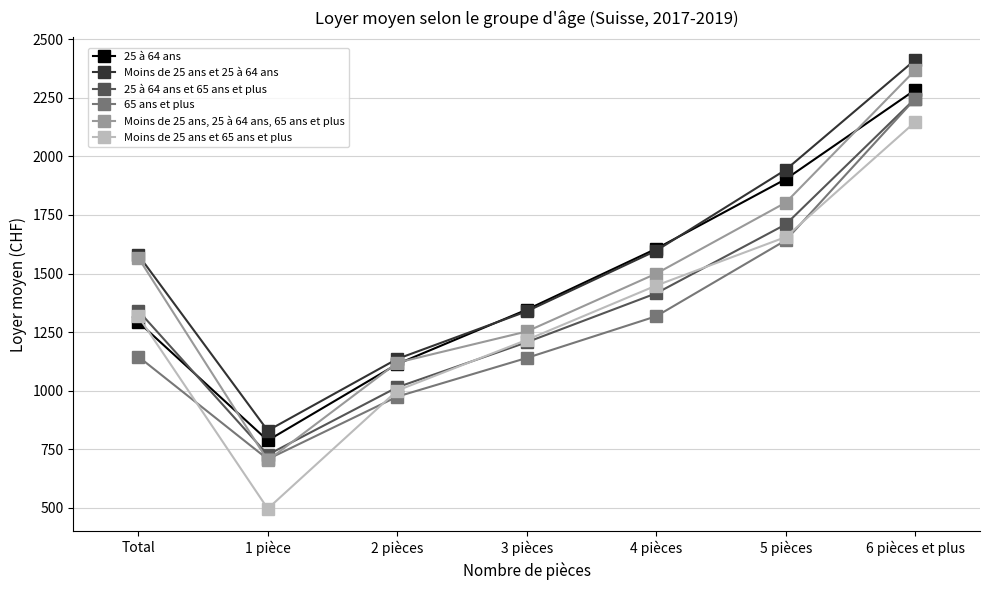

What is the value of the Moins de 25 ans et 25 à 64 ans point at the 2nd from the left?

830